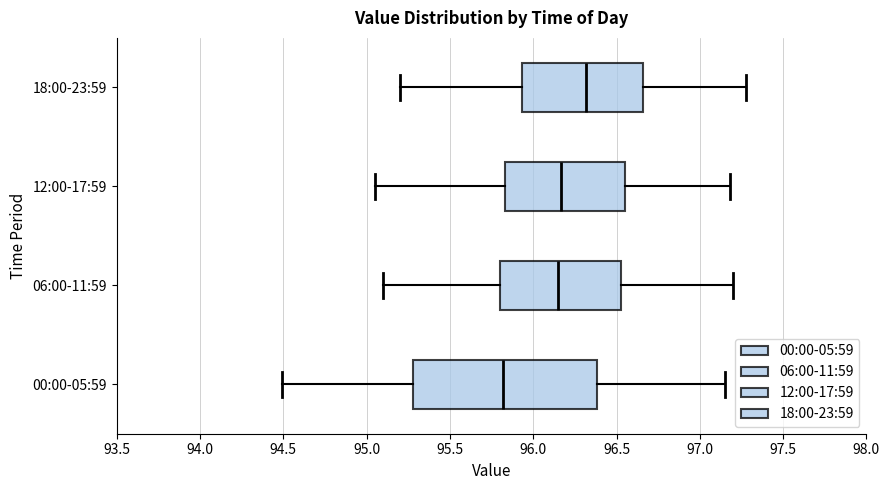

Comparing the boxes themselves (not the whiskers), which one is the widest?

00:00-05:59